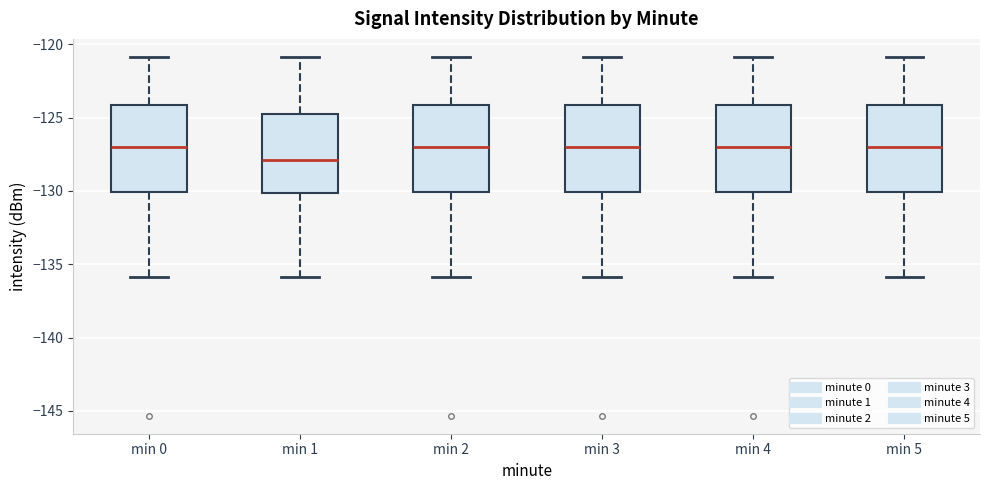

Where is the lower edge of the box for min 5 on the y-axis? The values are not printed on the chart, so give them approximately, as read against the axis.

-130.0